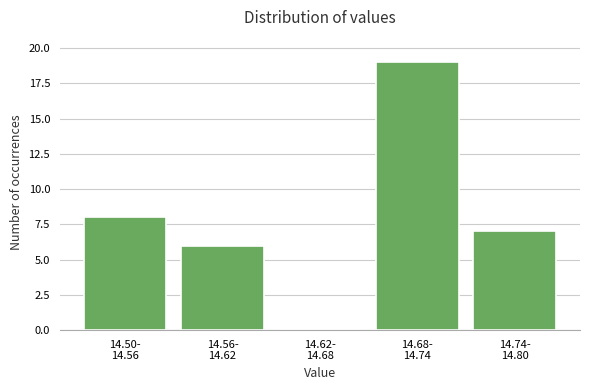

What is the sum of all values?

40